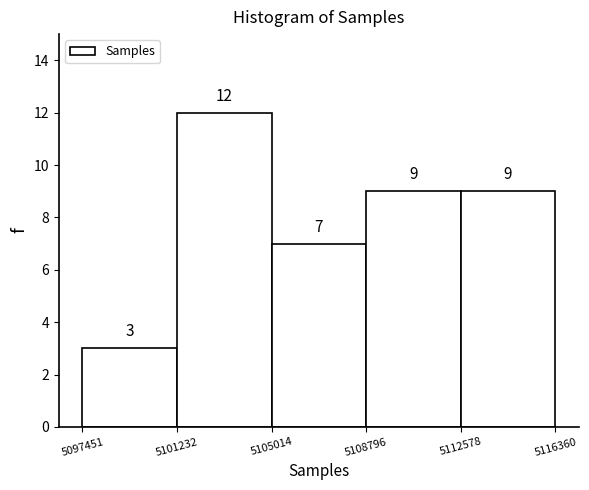

How tall is the bar that spans 5108796 to 5112578 on the x-axis?

9